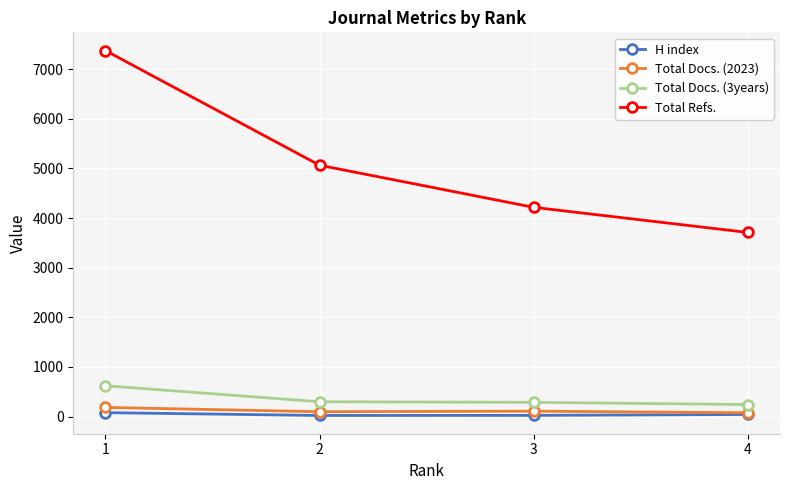

How many categories are shown in the chart?

4